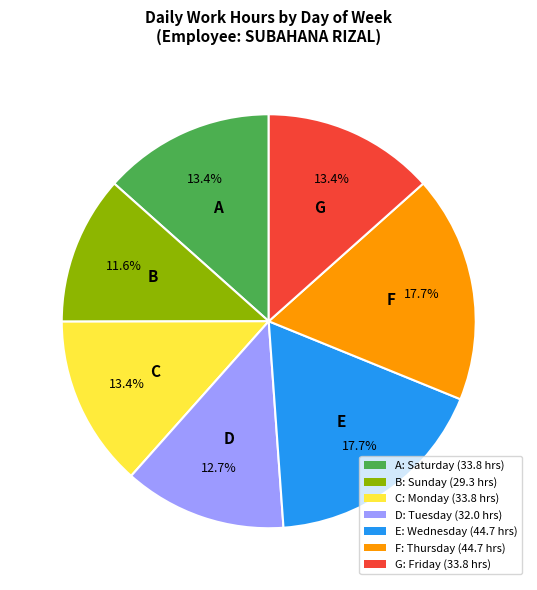

Is there a majority slice in this chart?

No